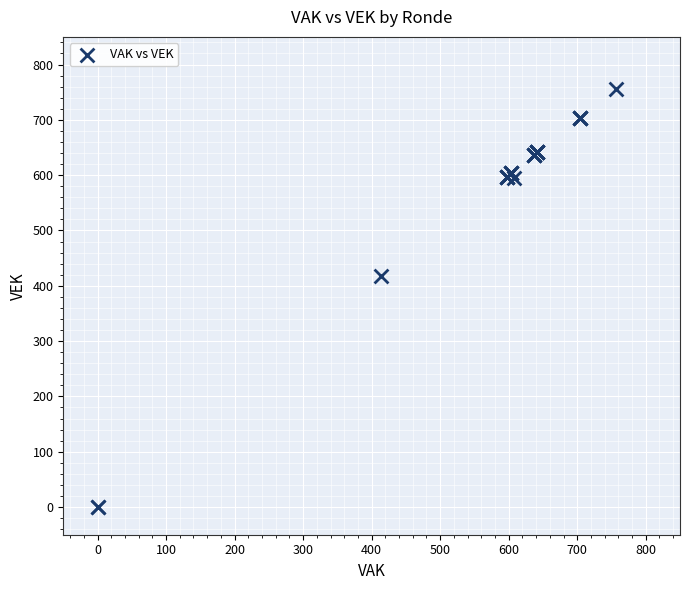

What Y value in the scatter plot is closest to 377?

417